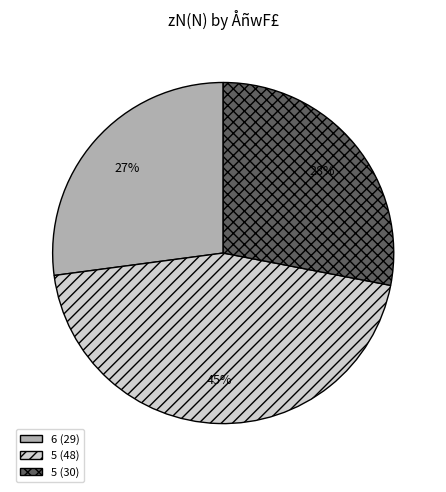

Does any single category account for the majority?

No